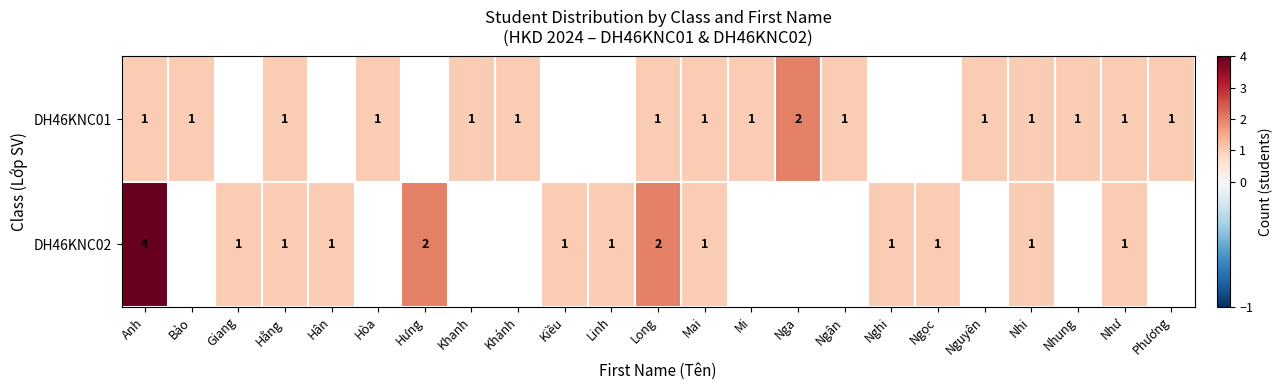

At which category is the sum across all series the highest?

Anh